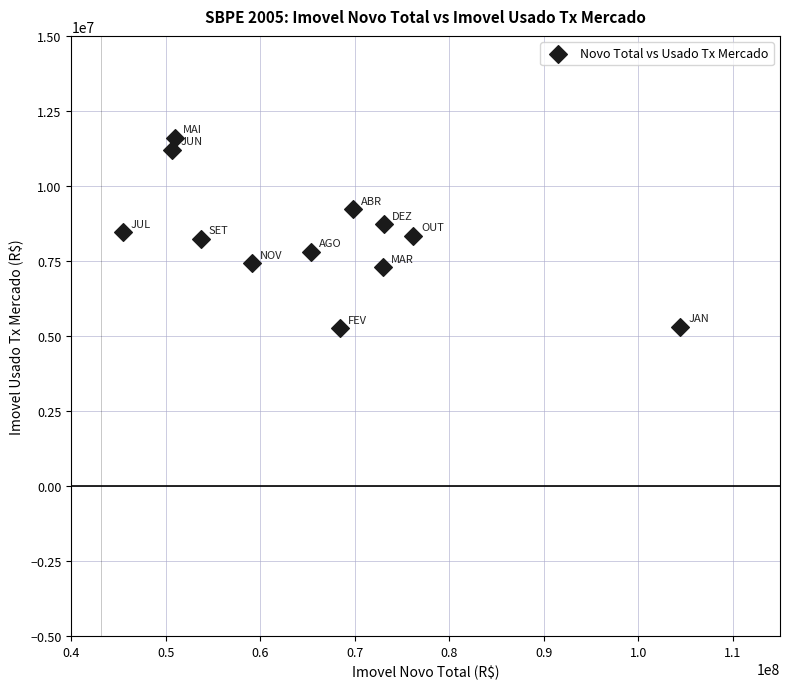

What is the average Y value?

8240549